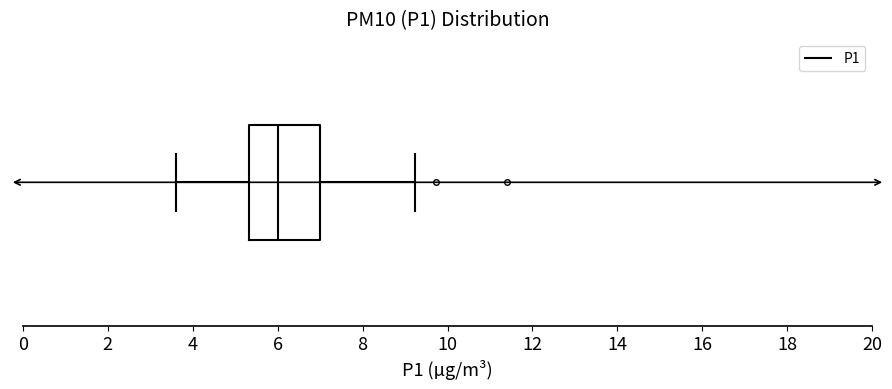

Where is the right edge of the box on the x-axis? The values are not printed on the chart, so give them approximately, as read against the axis.

7.0